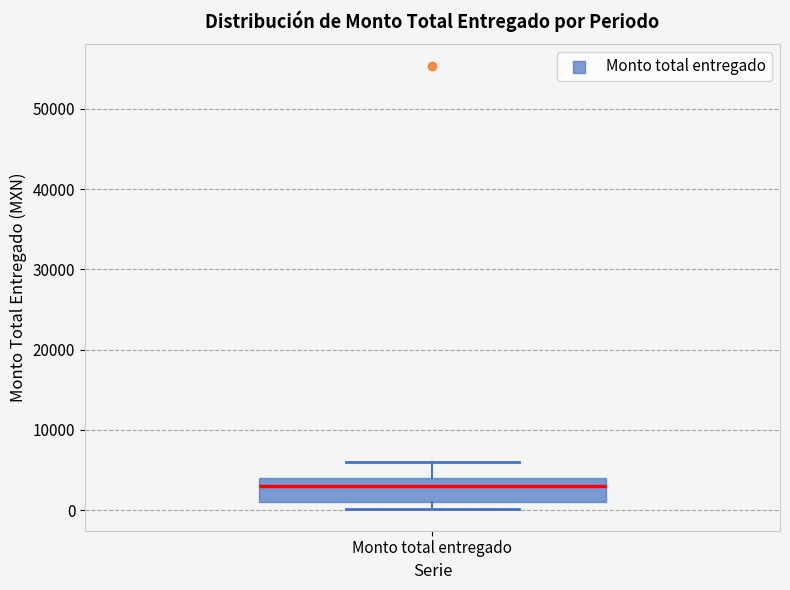

Read this box plot against the y-axis: the position of the median line, the range covered by the box, and the ends of both whiskers. The values are not printed on the chart, so give them approximately, as read against the axis.

median 3000, box 1000 to 4000, whiskers 0 to 6000